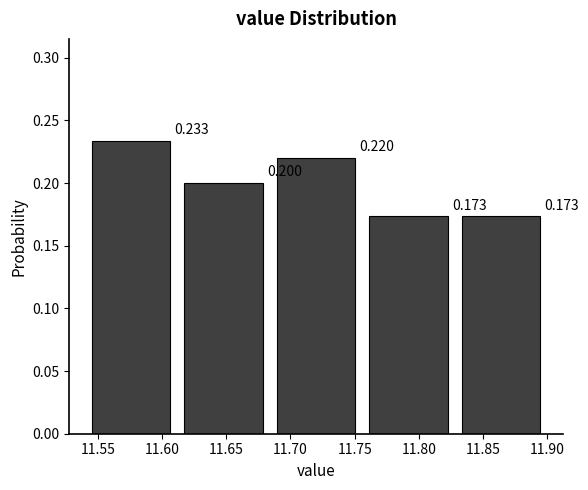

Over which range of the x-axis is the bar tallest?

11.540 to 11.612